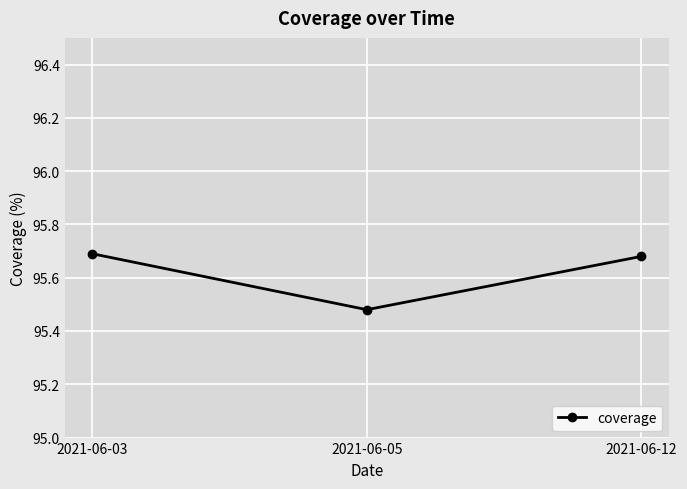

Approximately how many times larger is the value at 2021-06-12 compared to 2021-06-03?

1.0